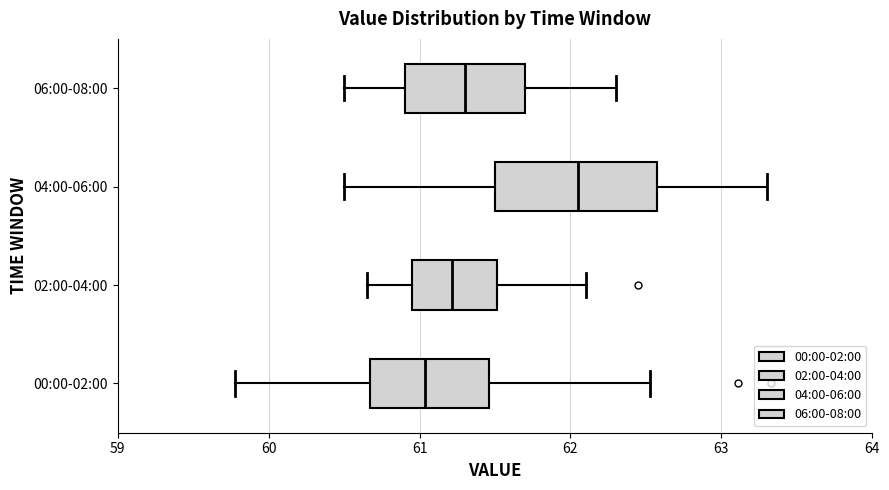

Reading bottom to top, read every box against the x-axis: the position of its median line, the range the box covers, and the ends of its whiskers. The values are not printed on the chart, so give them approximately, as read against the axis.

00:00-02:00: median 61.0, box 60.7 to 61.5, whiskers 59.8 to 62.5
02:00-04:00: median 61.2, box 61.0 to 61.5, whiskers 60.7 to 62.1
04:00-06:00: median 62.1, box 61.5 to 62.6, whiskers 60.5 to 63.3
06:00-08:00: median 61.3, box 60.9 to 61.7, whiskers 60.5 to 62.3